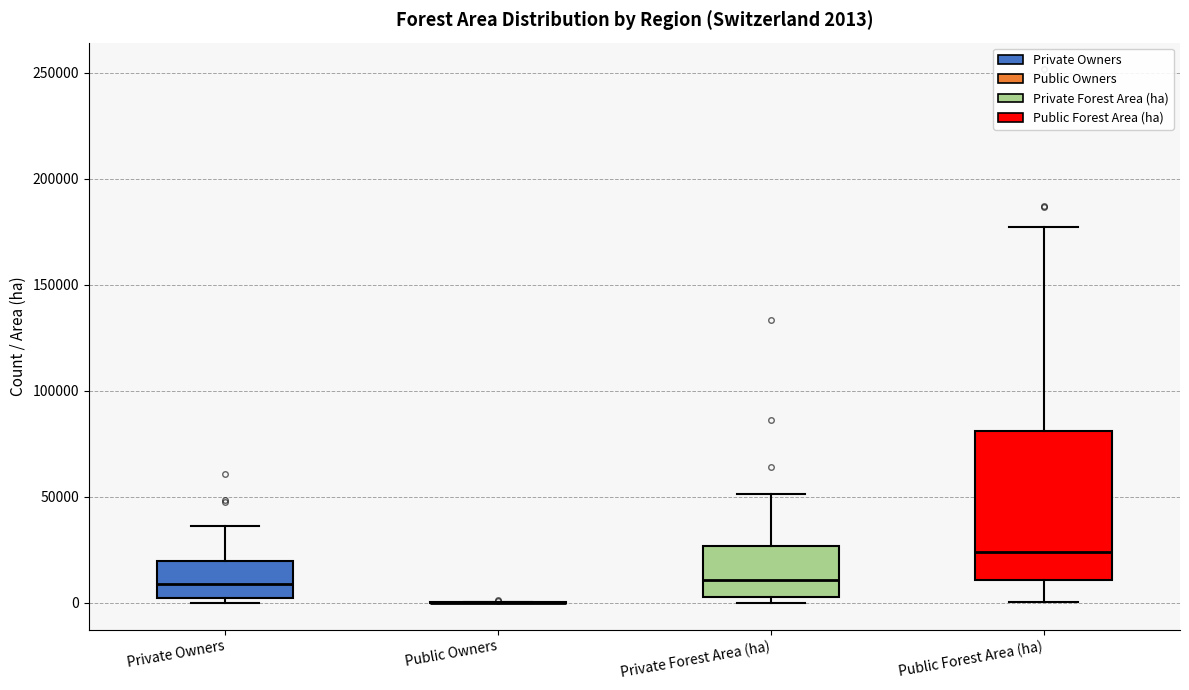

Which box is the tallest, from its lower edge to its upper edge?

Public Forest Area (ha)